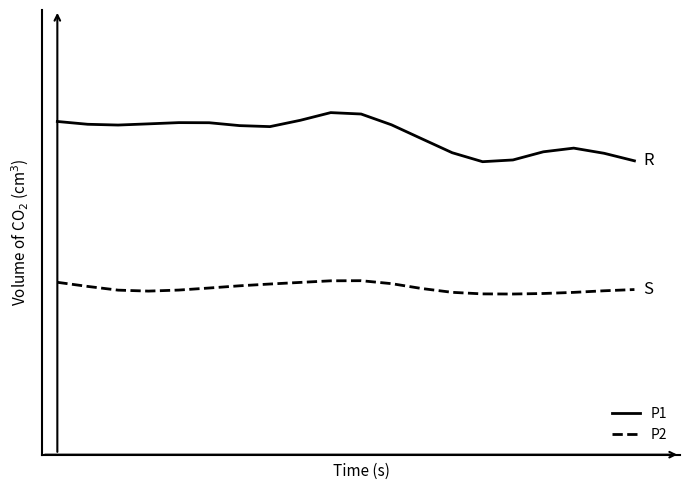

What are all the series names shown in the legend?

P1, P2